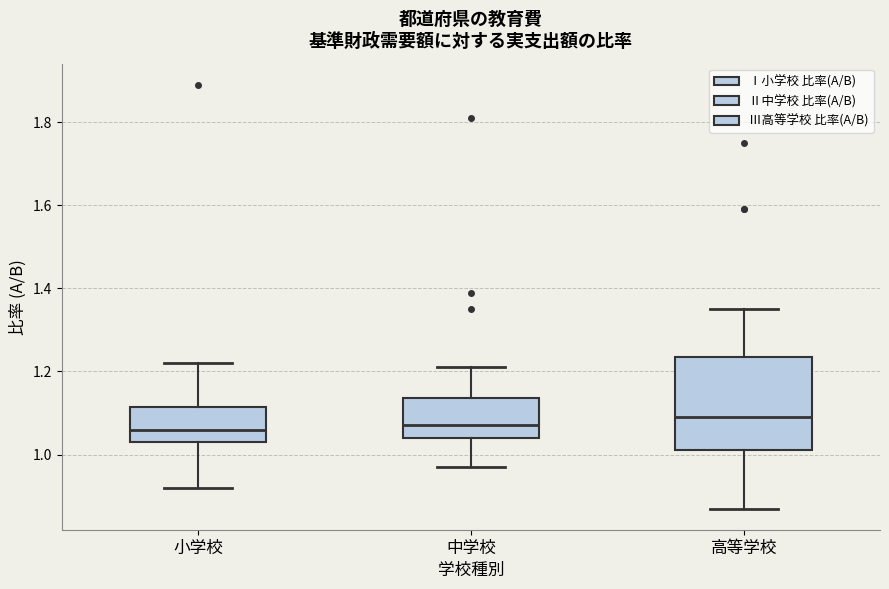

Which box is the tallest, from its lower edge to its upper edge?

高等学校